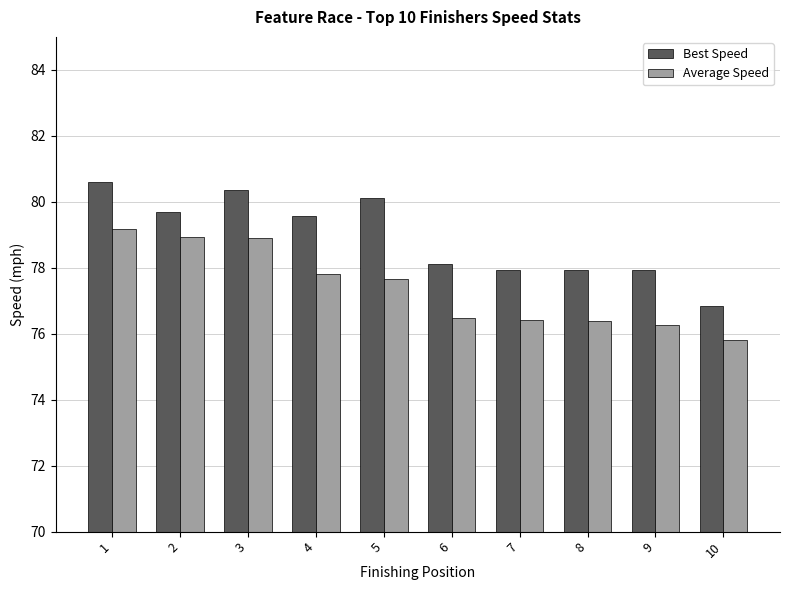

What are all the series names shown in the legend?

Best Speed, Average Speed